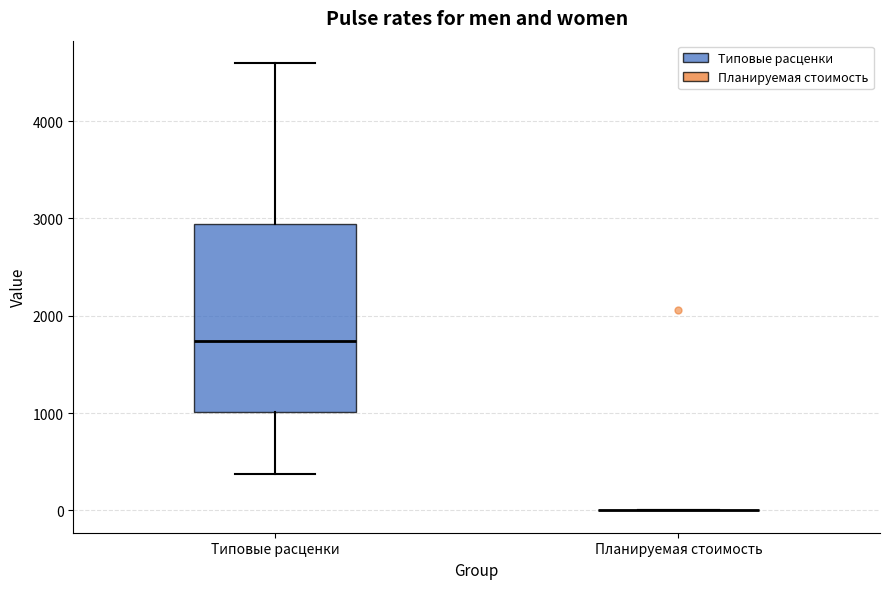

Reading left to right, transcribe this box plot: for each box, give where its median line is, the range the box spans, and where its two whiskers end, as read against the y-axis. The values are not printed on the chart, so give them approximately, as read against the axis.

Типовые расценки: median 1700, box 1000 to 2900, whiskers 400 to 4600
Планируемая стоимость: box collapsed to a line at 0, whiskers 0 to 0